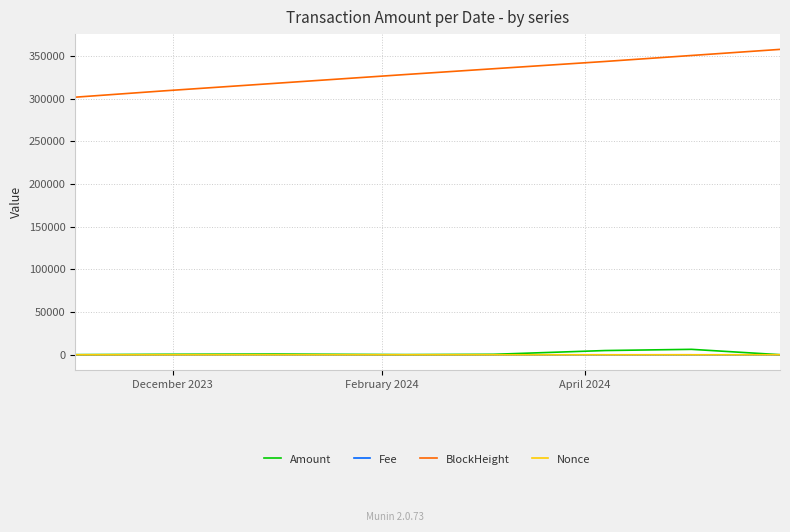

What is the maximum value shown in the chart?

357843.0